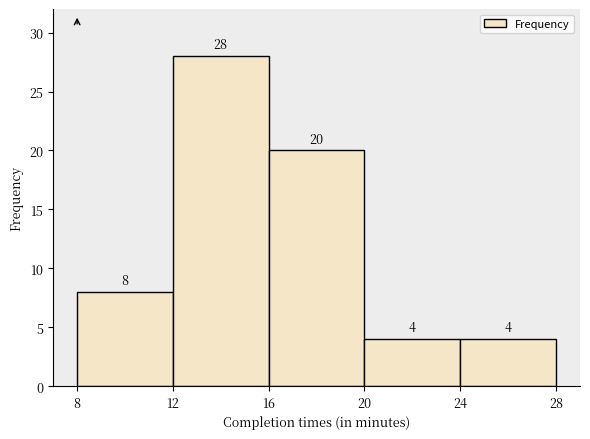

How tall is the bar that spans 24 to 28 on the x-axis?

4